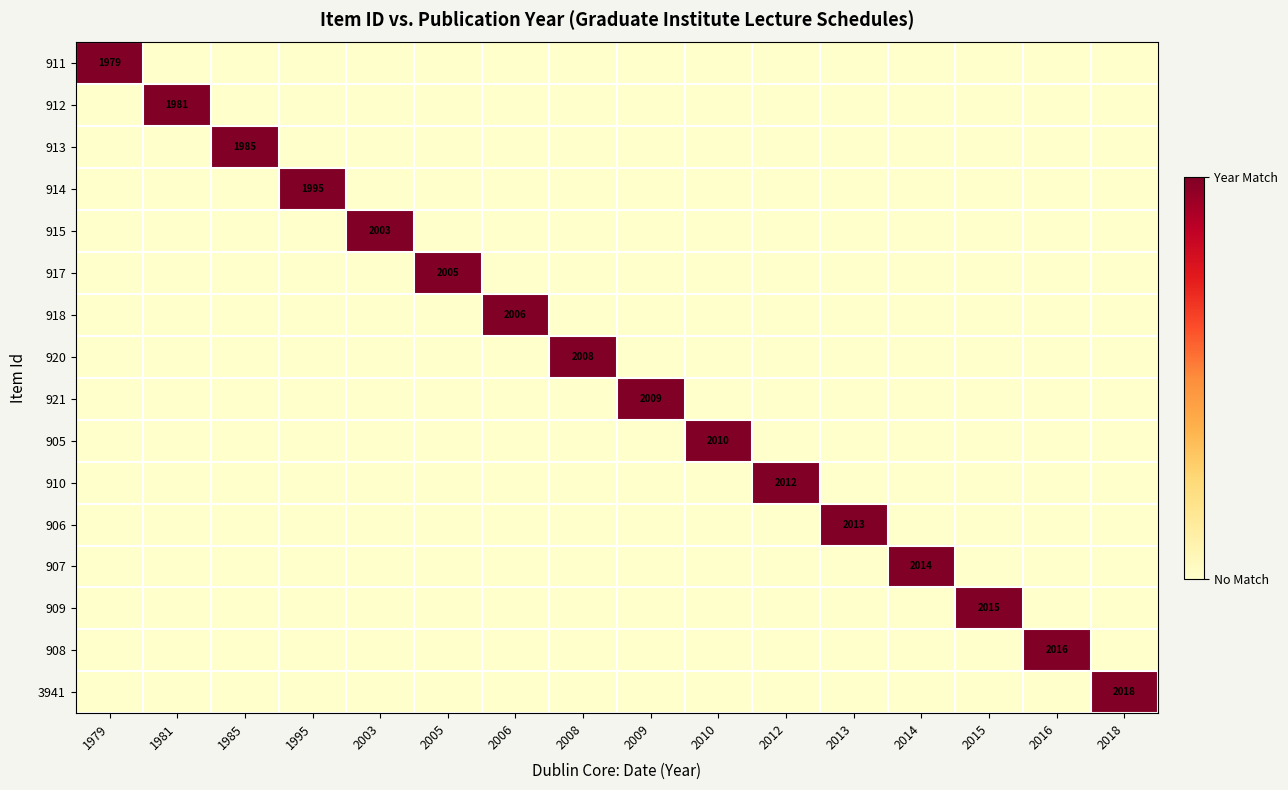

What is the maximum value shown in the chart?

1